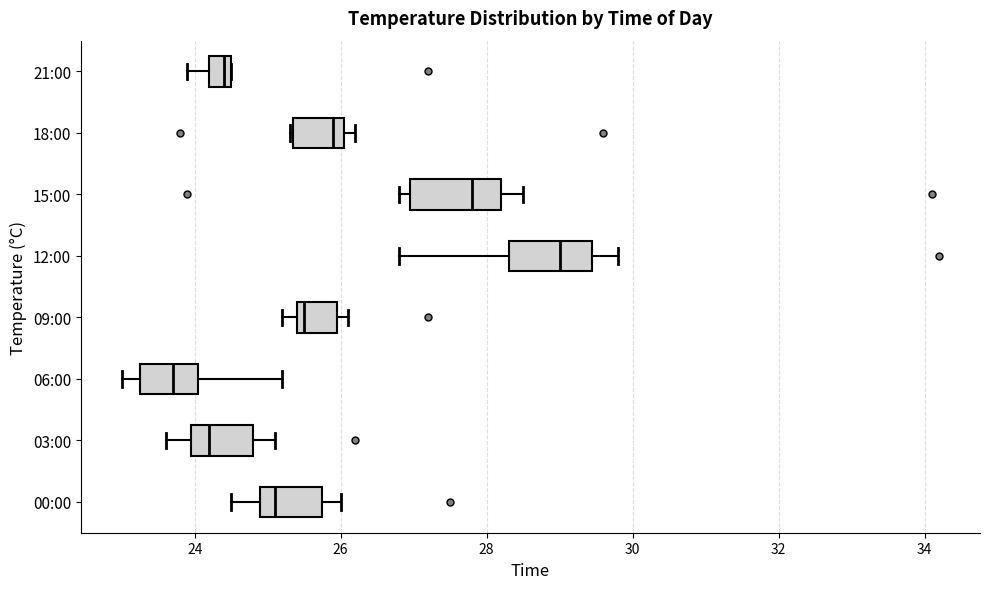

Where does the right whisker of the box for 12:00 end on the x-axis? The values are not printed on the chart, so give them approximately, as read against the axis.

29.8